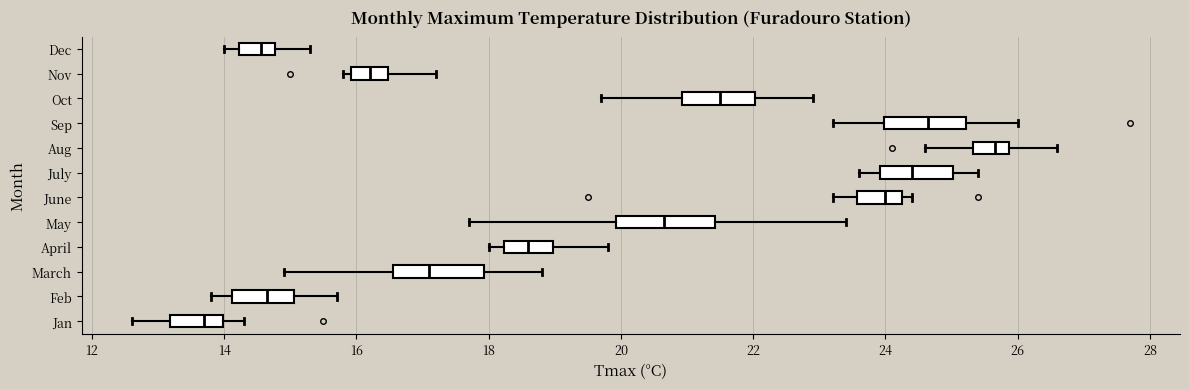

Which box's median line is the furthest to the right?

Aug